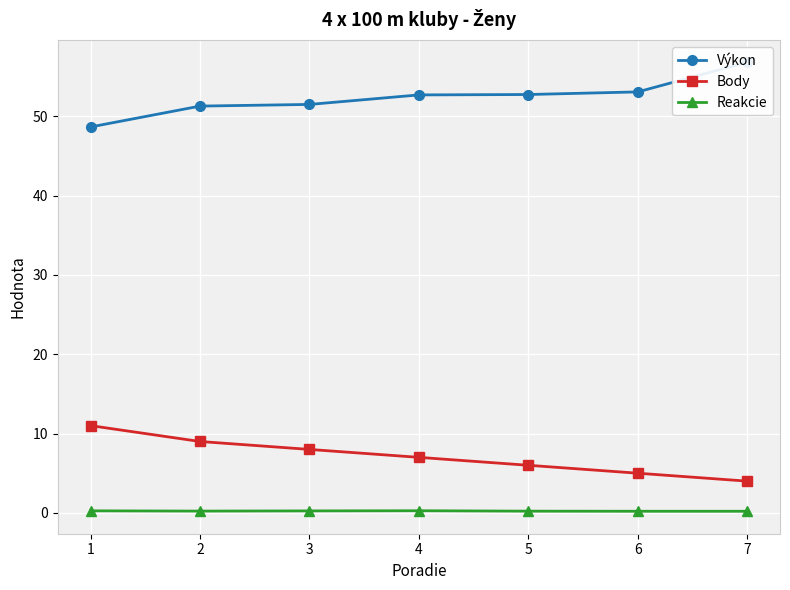

At 2, list the series in order from largest to smallest.

Výkon, Body, Reakcie